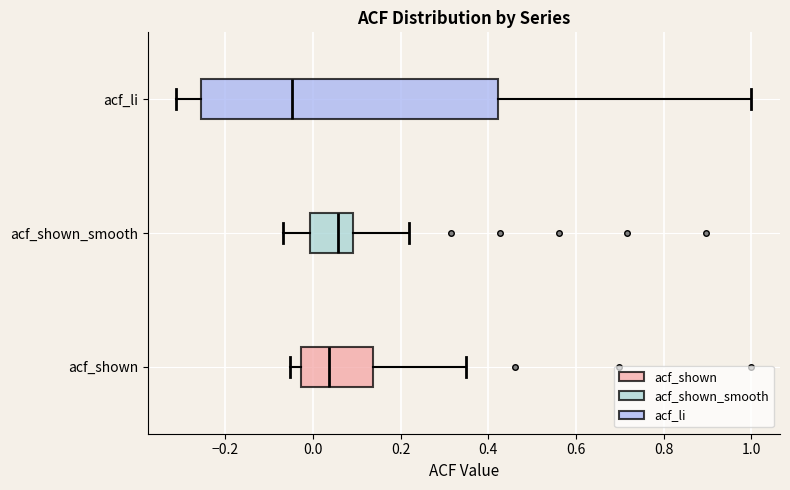

Where does the right whisker of the box for acf_shown_smooth end on the x-axis? The values are not printed on the chart, so give them approximately, as read against the axis.

0.22